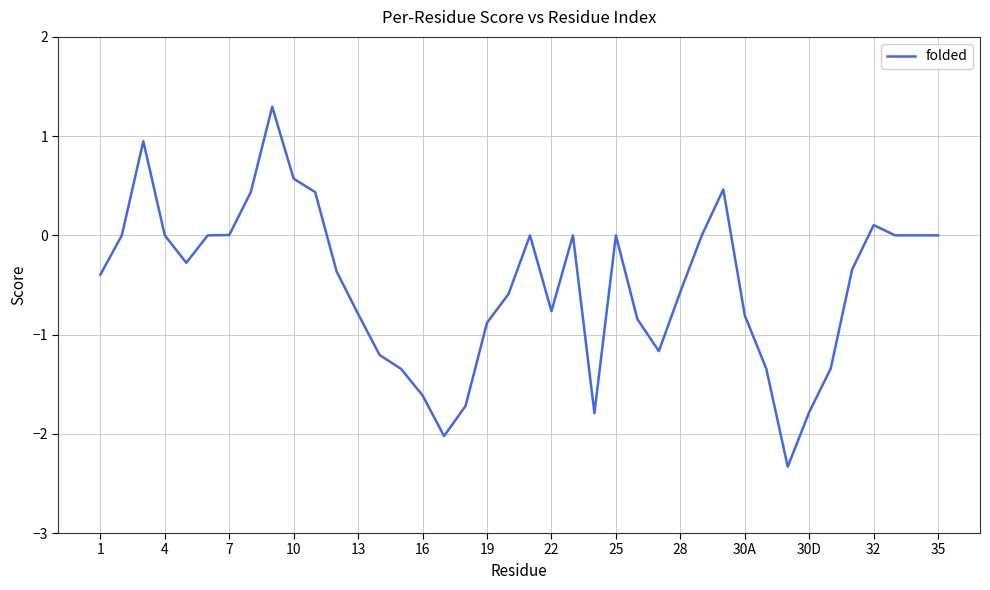

What is the maximum value shown in the chart?

1.3